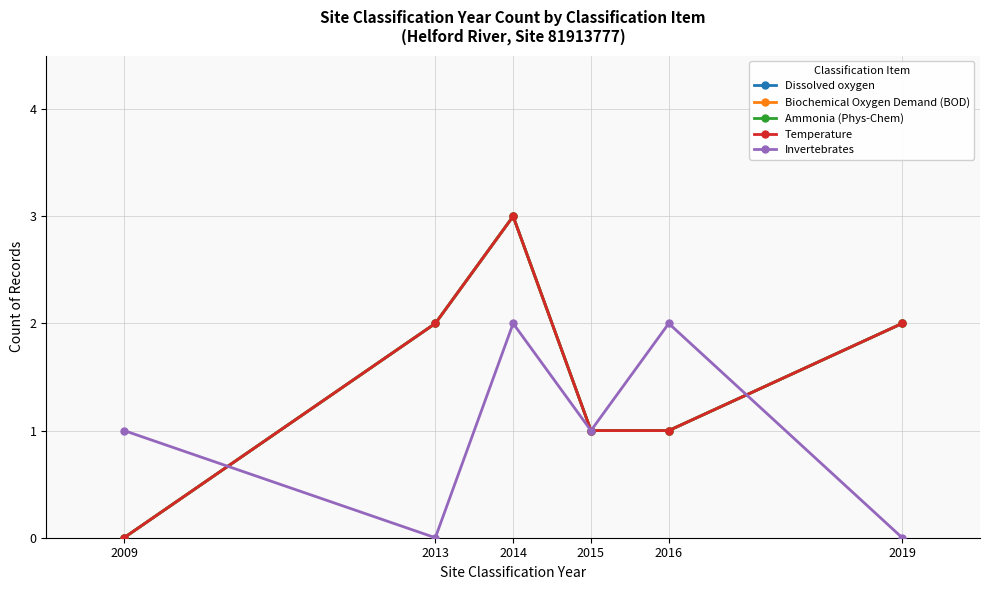

Is this an area chart (filled region under the line)?

No